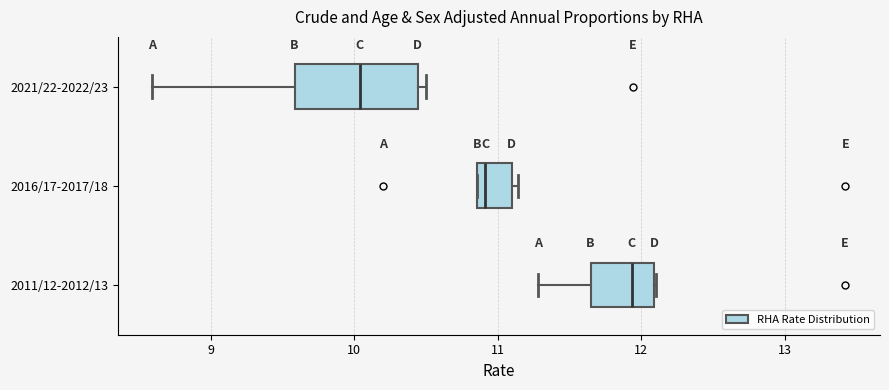

Where is the left edge of the box for 2016/17-2017/18 on the x-axis? The values are not printed on the chart, so give them approximately, as read against the axis.

10.9